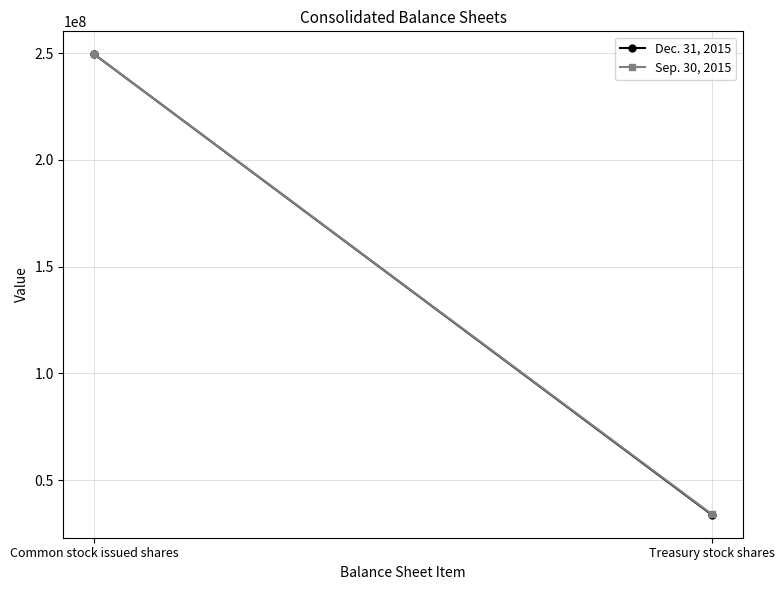

What are all the series names shown in the legend?

Dec. 31, 2015, Sep. 30, 2015